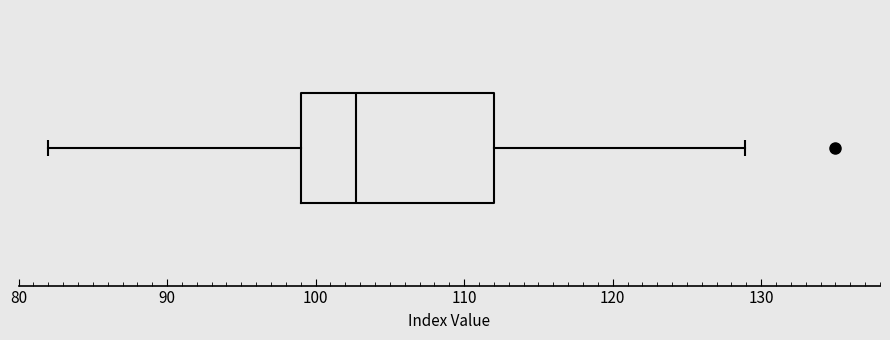

Transcribe this box plot: give where the median line is, the range the box spans, and where the two whiskers end, as read against the x-axis. The values are not printed on the chart, so give them approximately, as read against the axis.

median 103, box 99 to 112, whiskers 82 to 129